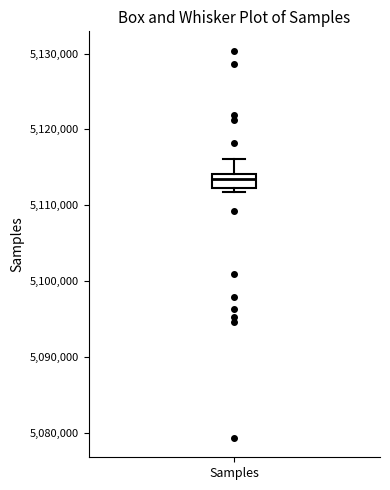

Transcribe this box plot: give where the median line is, the range the box spans, and where the two whiskers end, as read against the y-axis. The values are not printed on the chart, so give them approximately, as read against the axis.

median 5113000, box 5112000 to 5114000, whiskers 5112000 (just below the box's lower edge) to 5116000